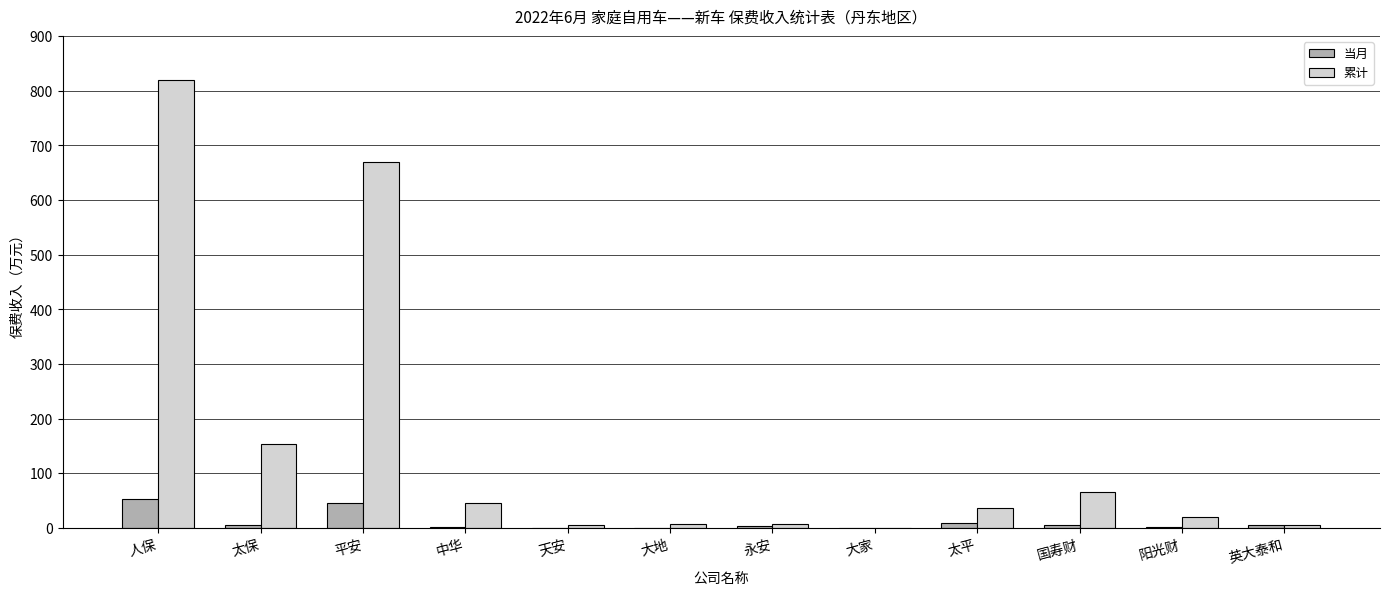

Which series changed the most between 太保 and 阳光财?

累计